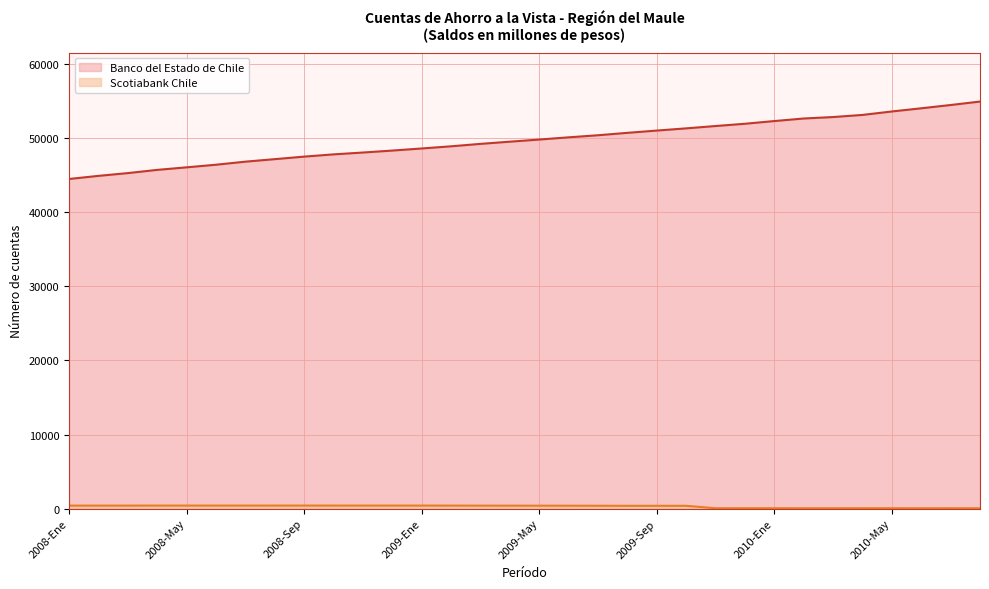

True or false: Scotiabank Chile and Banco del Estado de Chile cross at least once.

False